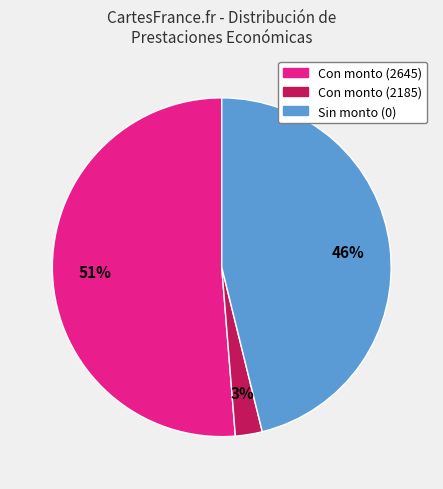

Which category has the biggest portion of the pie?

Con monto (2645)